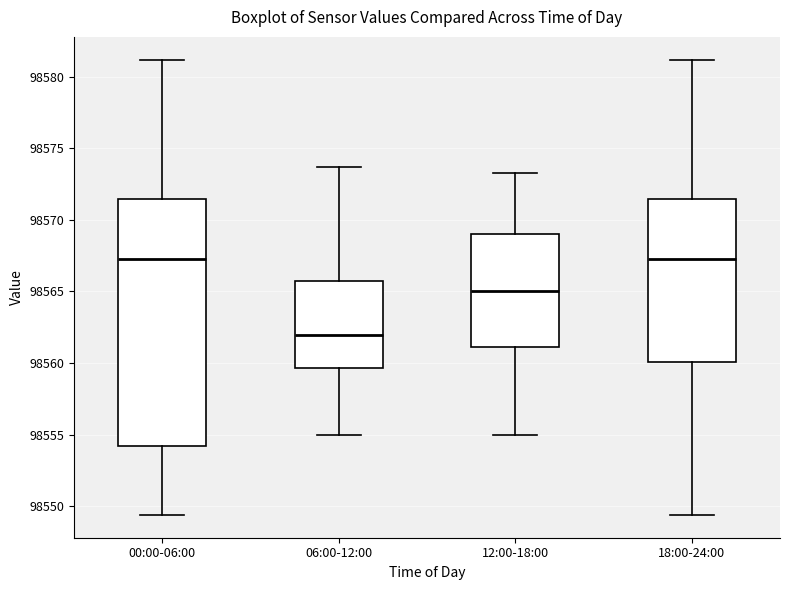

Which box is the tallest, from its lower edge to its upper edge?

00:00-06:00